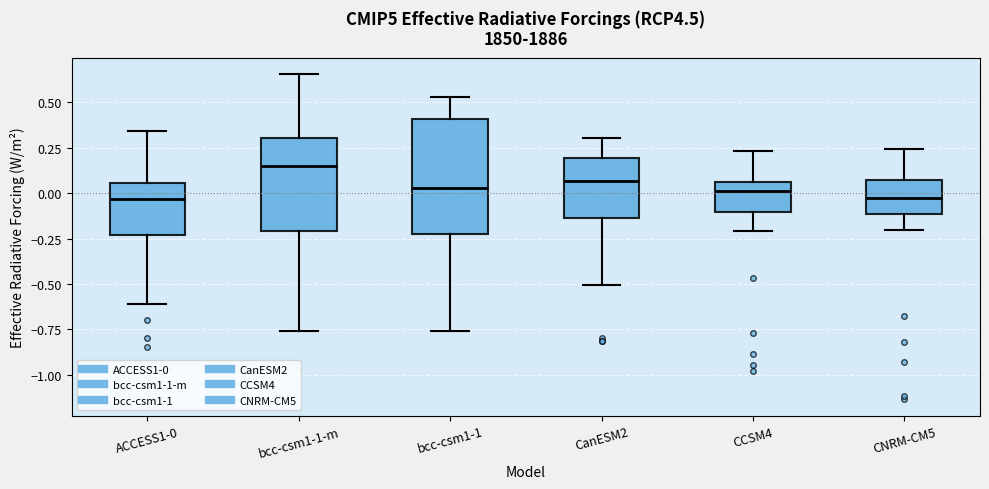

Where does the lower whisker of the box for bcc-csm1-1-m end on the y-axis? The values are not printed on the chart, so give them approximately, as read against the axis.

-0.75